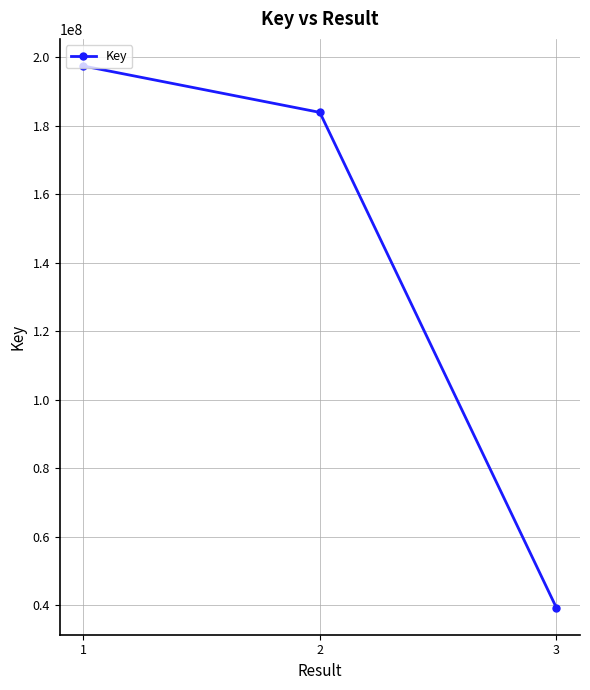

The chart shows a value of 197523386 at 1. True or false?

True